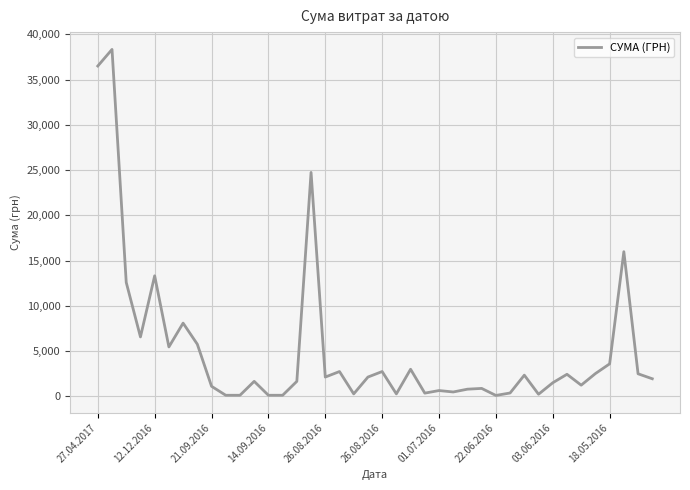

What is the minimum value shown in the chart?

108.0